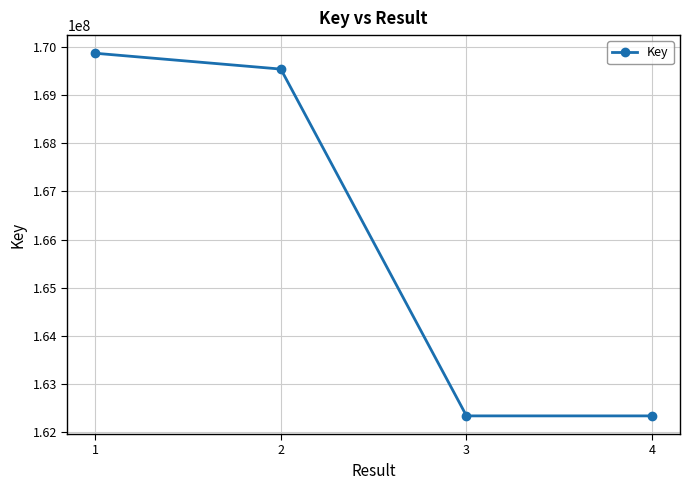

What is the value of the 1st point from the left?

169871979